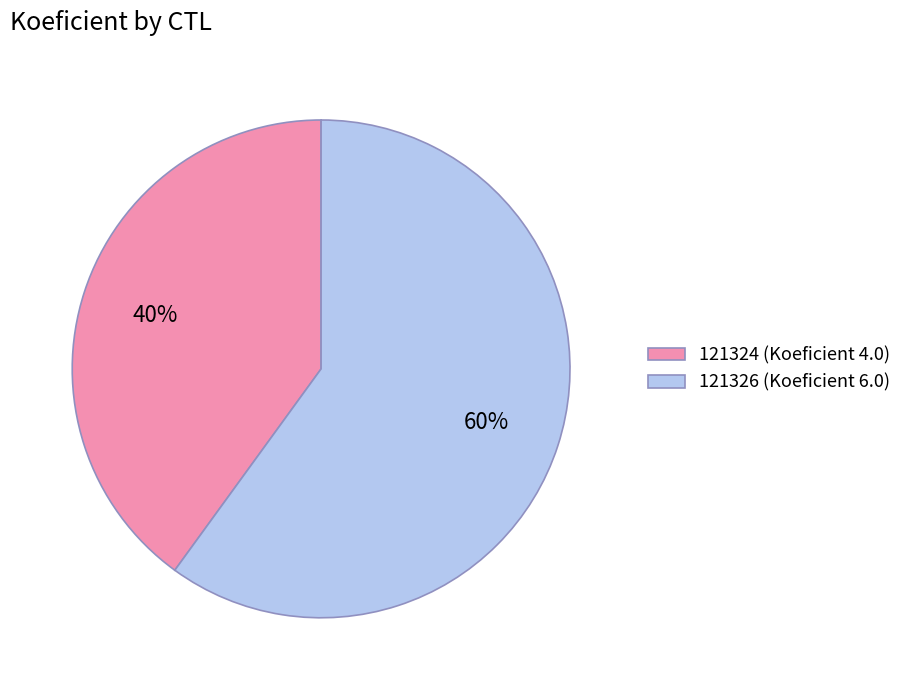

Which category has the smallest portion of the pie?

121324